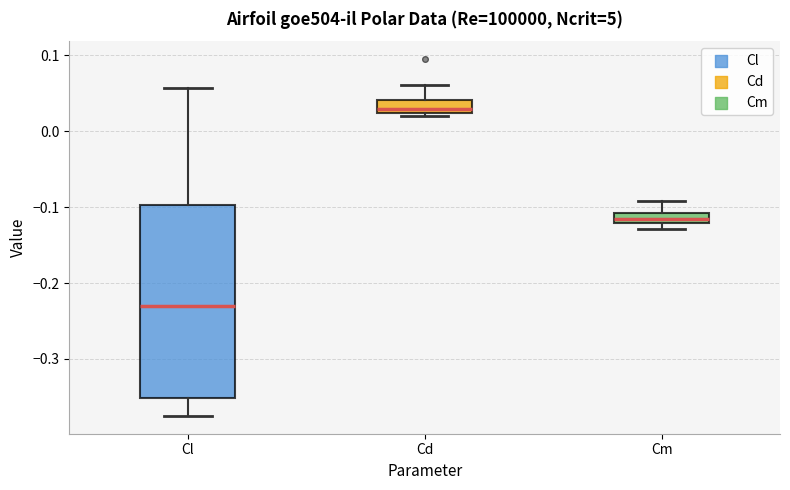

Which box is the tallest, from its lower edge to its upper edge?

Cl